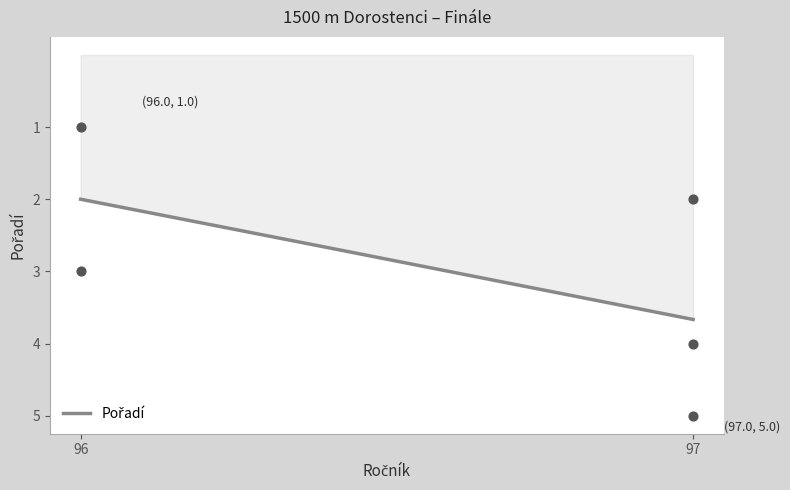

Which has a higher value, 97 or 96?

97